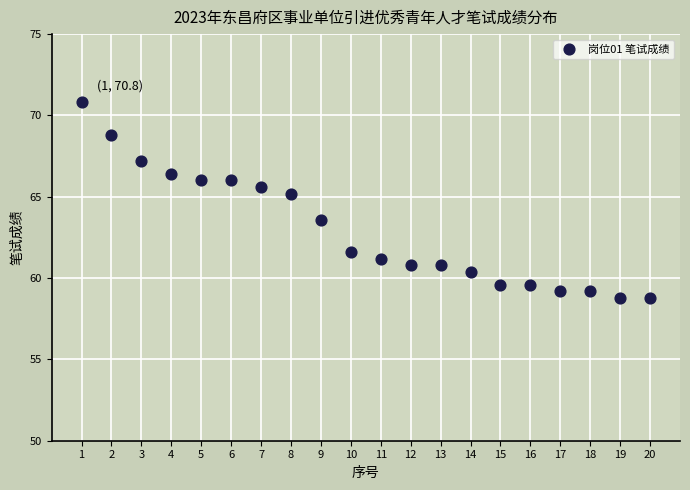

What Y value in the scatter plot is closest to 64?

63.6